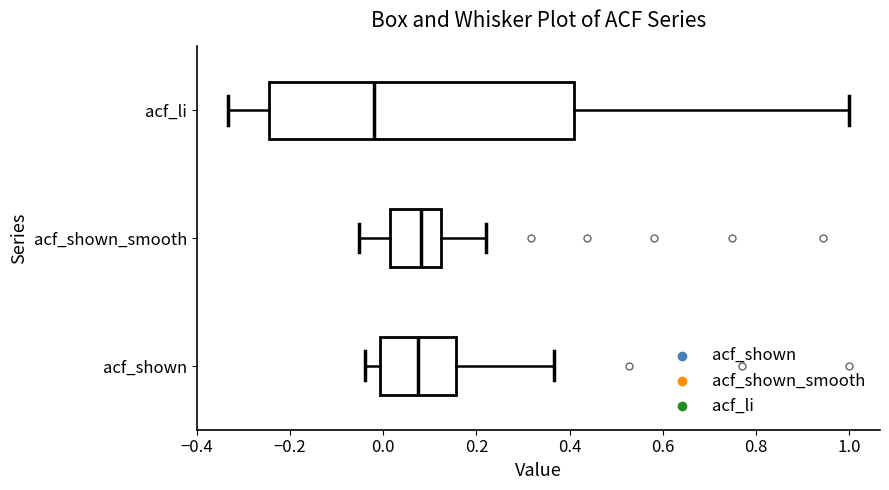

Where does the right whisker of the box for acf_li end on the x-axis? The values are not printed on the chart, so give them approximately, as read against the axis.

1.00